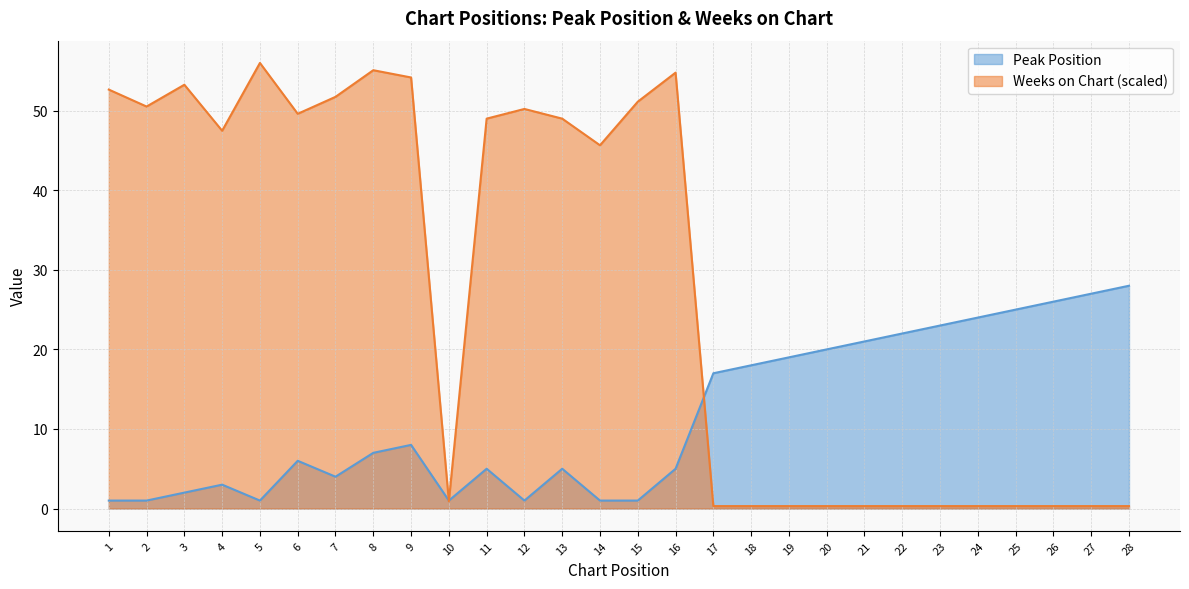

Rank the series by their maximum value, from highest to lowest.

Weeks on Chart (scaled), Peak Position